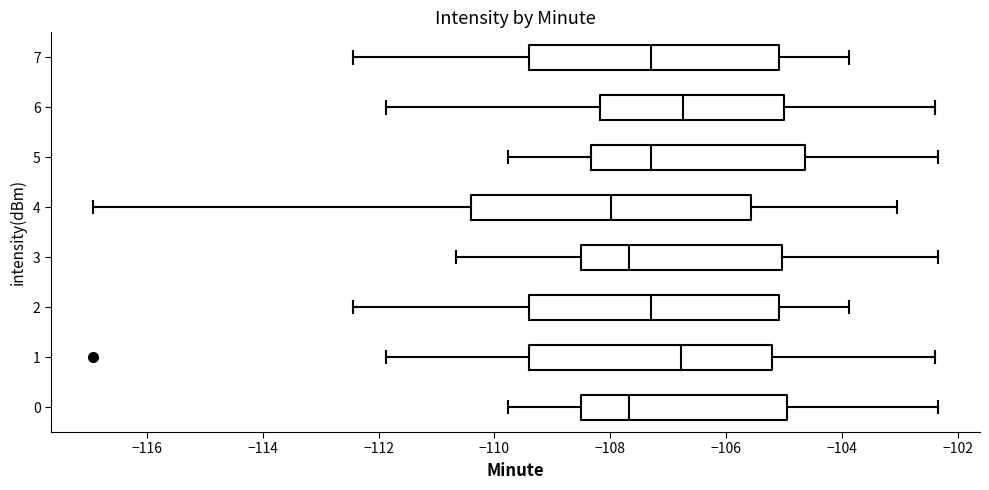

Reading bottom to top, transcribe this box plot: for each box, give where its median line is, the range the box spans, and where its two whiskers end, as read against the x-axis. The values are not printed on the chart, so give them approximately, as read against the axis.

0: median -107.6, box -108.6 to -105.0, whiskers -109.8 to -102.4
1: median -106.8, box -109.4 to -105.2, whiskers -111.8 to -102.4
2: median -107.4, box -109.4 to -105.0, whiskers -112.4 to -103.8
3: median -107.6, box -108.6 to -105.0, whiskers -110.6 to -102.4
4: median -108.0, box -110.4 to -105.6, whiskers -117.0 to -103.0
5: median -107.4, box -108.4 to -104.6, whiskers -109.8 to -102.4
6: median -106.8, box -108.2 to -105.0, whiskers -111.8 to -102.4
7: median -107.4, box -109.4 to -105.0, whiskers -112.4 to -103.8